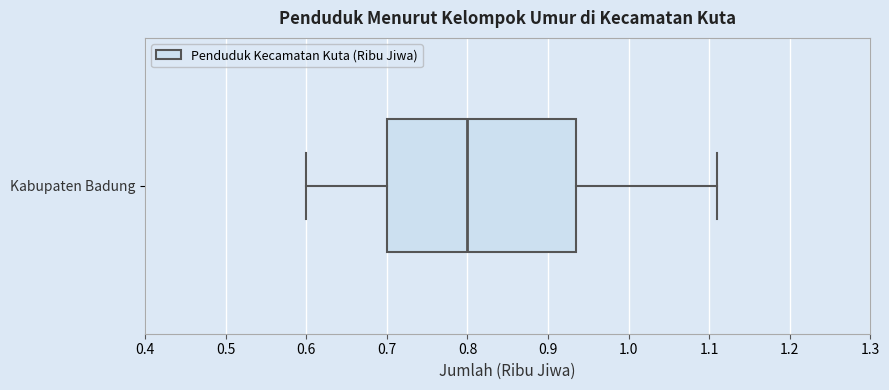

Transcribe this box plot: give where the median line is, the range the box spans, and where the two whiskers end, as read against the x-axis. The values are not printed on the chart, so give them approximately, as read against the axis.

median 0.80, box 0.70 to 0.94, whiskers 0.60 to 1.11